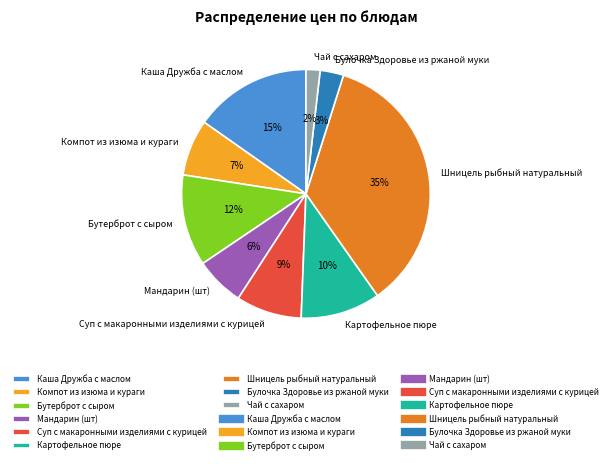

Does any single category account for the majority?

No